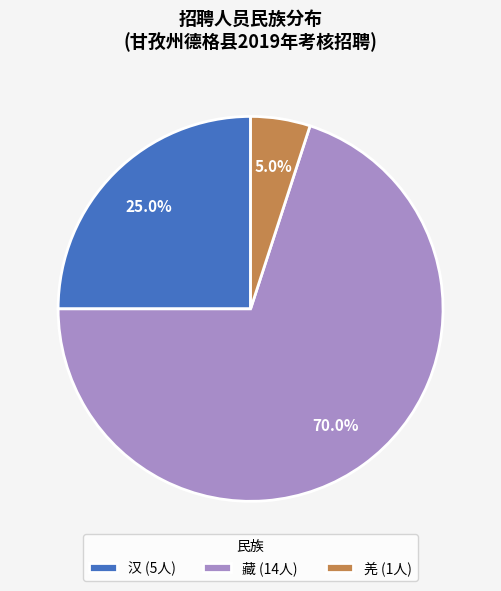

Between 汉 (5人) and 藏 (14人), which is larger?

藏 (14人)